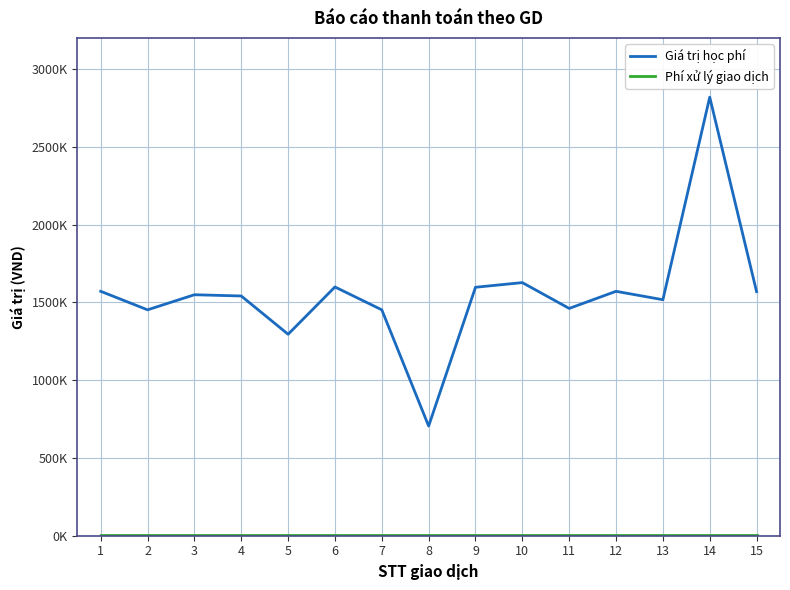

What is the difference between the highest and lowest values at 2?

1448700